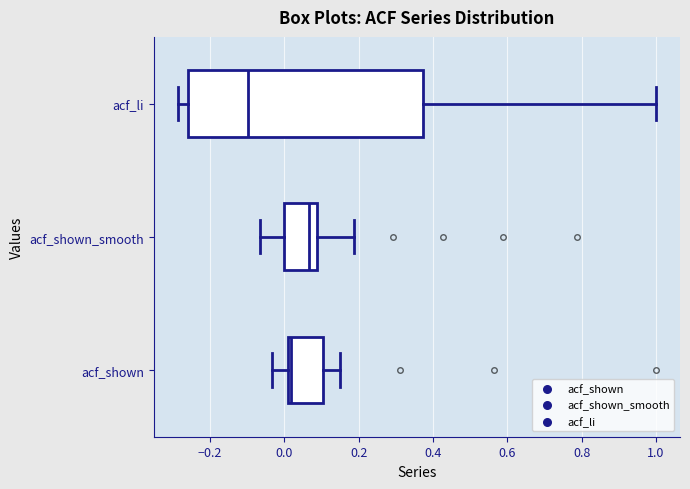

Reading bottom to top, transcribe this box plot: for each box, give where its median line is, the range the box spans, and where its two whiskers end, as read against the x-axis. The values are not printed on the chart, so give them approximately, as read against the axis.

acf_shown: median 0.02, box 0.00 to 0.10, whiskers -0.04 to 0.14
acf_shown_smooth: median 0.06, box 0.00 to 0.08, whiskers -0.06 to 0.18
acf_li: median -0.10, box -0.26 to 0.38, whiskers -0.28 to 1.00